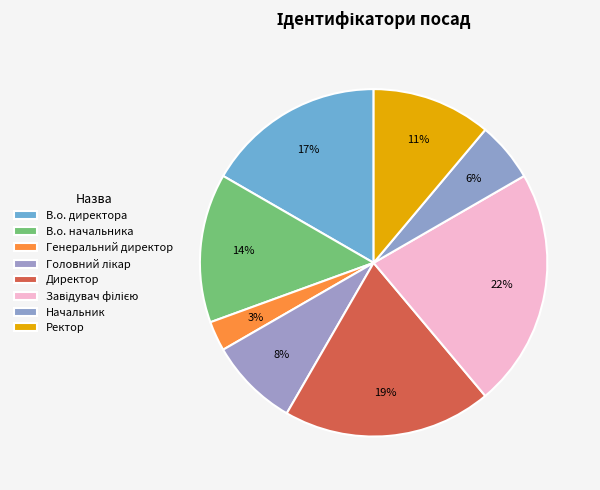

To the nearest percent, what portion does Директор represent?

19%